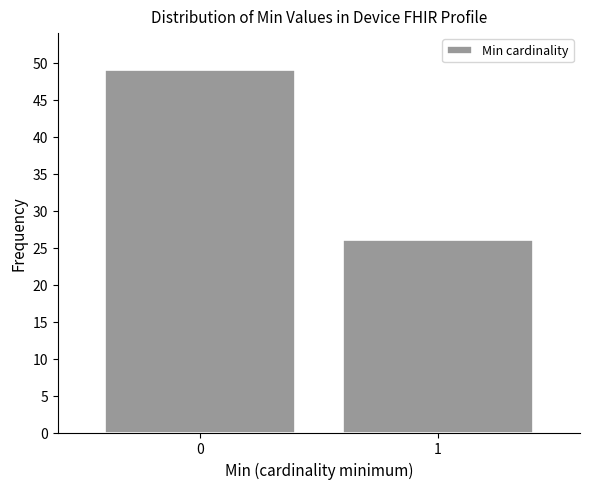

Reading left to right, what are all the values shown in this chart?

0=49	1=26